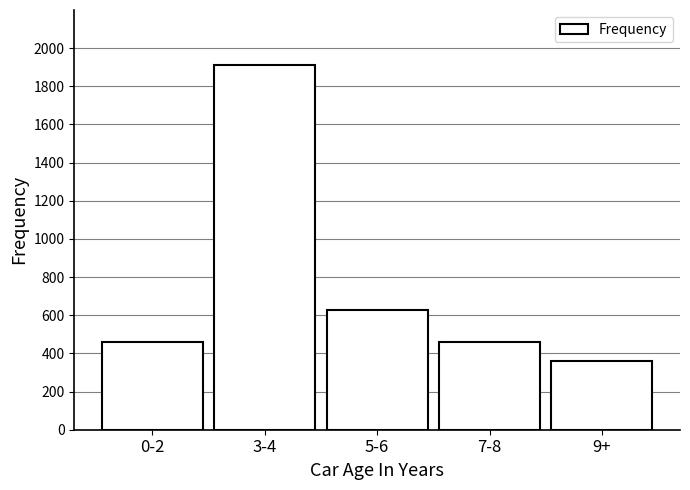

Reading left to right, list all the values displayed in this chart.

460	1911	630	460	361